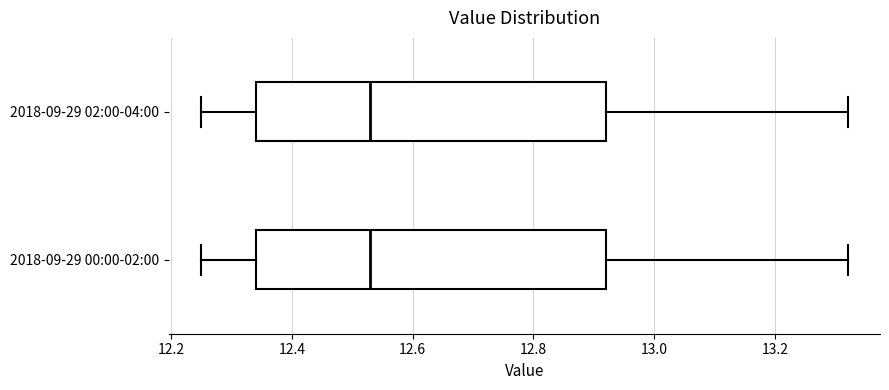

Reading bottom to top, read every box against the x-axis: the position of its median line, the range the box covers, and the ends of its whiskers. The values are not printed on the chart, so give them approximately, as read against the axis.

2018-09-29 00:00-02:00: median 12.54, box 12.34 to 12.92, whiskers 12.26 to 13.32
2018-09-29 02:00-04:00: median 12.54, box 12.34 to 12.92, whiskers 12.26 to 13.32